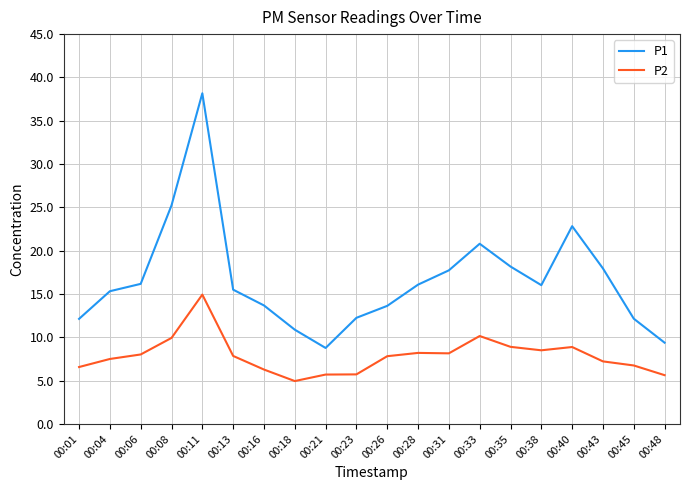

What is the spread (max minus min) of values at 00:43?

10.7